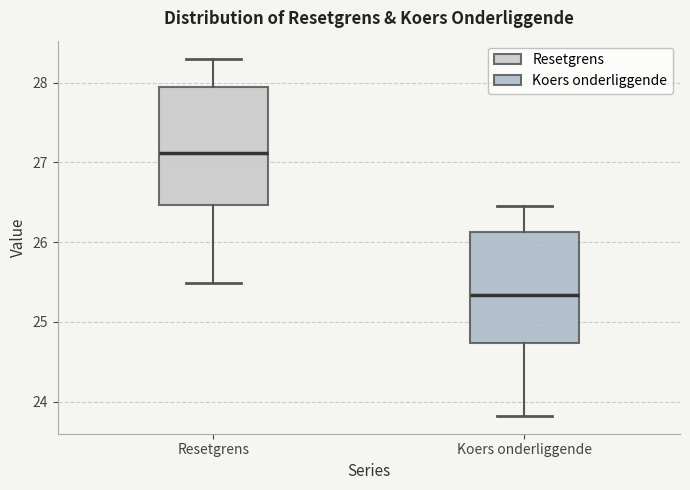

Where does the median line of the box for Resetgrens sit on the y-axis? The values are not printed on the chart, so give them approximately, as read against the axis.

27.1